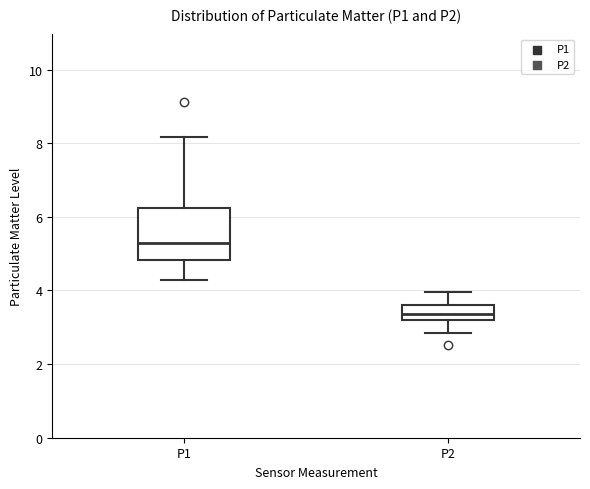

Which box is the tallest, from its lower edge to its upper edge?

P1